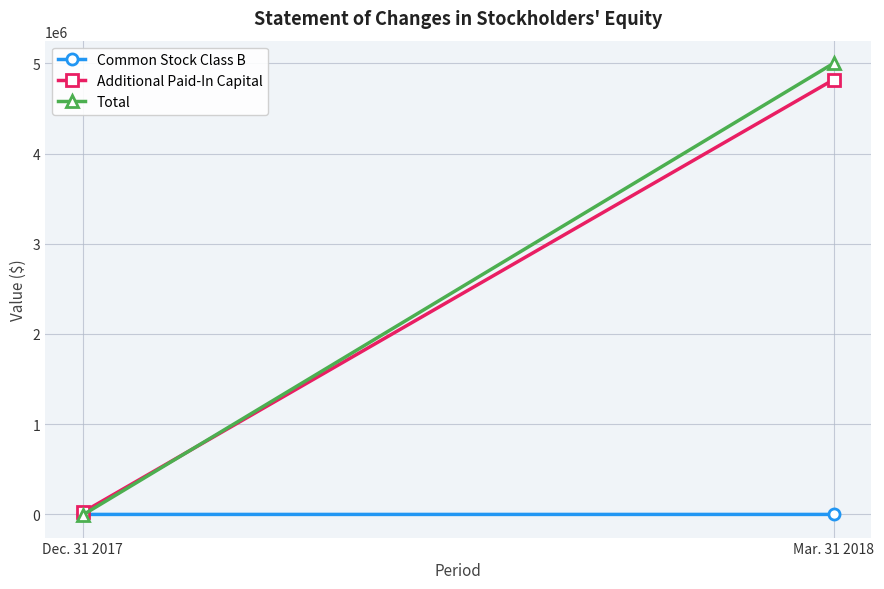

Which has a higher value, Mar. 31 2018 or Dec. 31 2017?

Dec. 31 2017